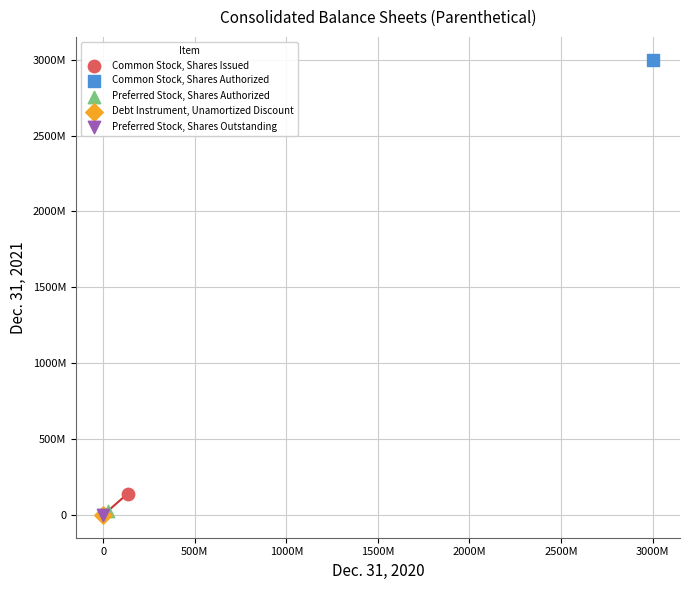

What are all the series names shown in the legend?

Common Stock, Shares Issued, Common Stock, Shares Authorized, Preferred Stock, Shares Authorized, Debt Instrument, Unamortized Discount, Preferred Stock, Shares Outstanding